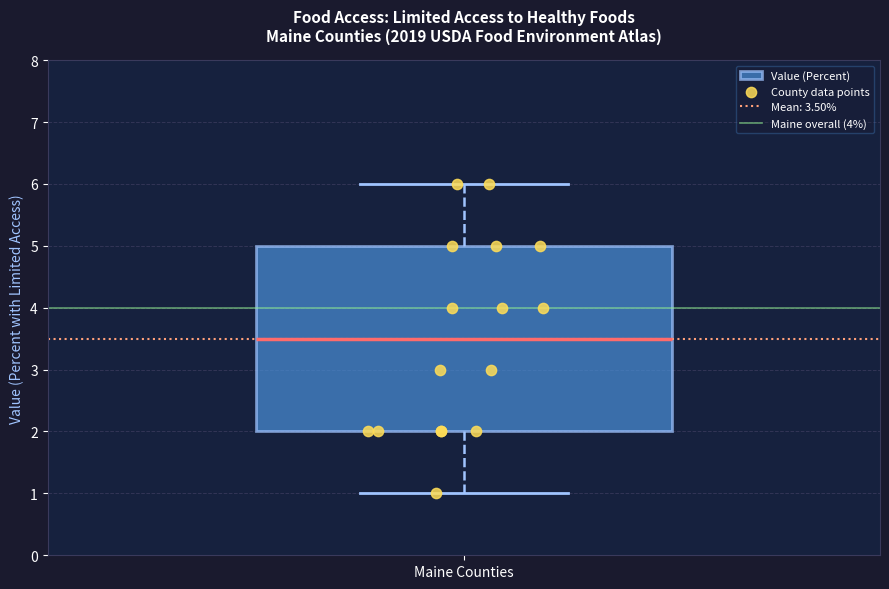

Transcribe this box plot: give where the median line is, the range the box spans, and where the two whiskers end, as read against the y-axis. The values are not printed on the chart, so give them approximately, as read against the axis.

median 3.5, box 2.0 to 5.0, whiskers 1.0 to 6.0